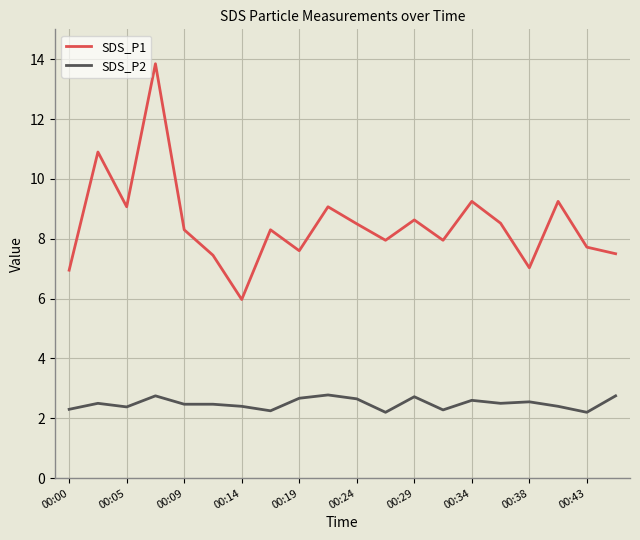

True or false: SDS_P1 and SDS_P2 cross at least once.

False